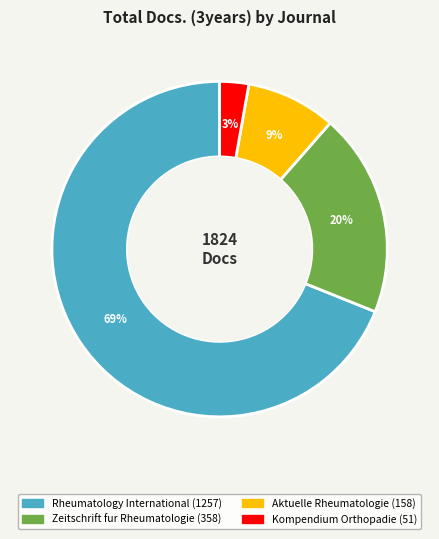

Does Zeitschrift fur Rheumatologie represent more than half of the total?

No